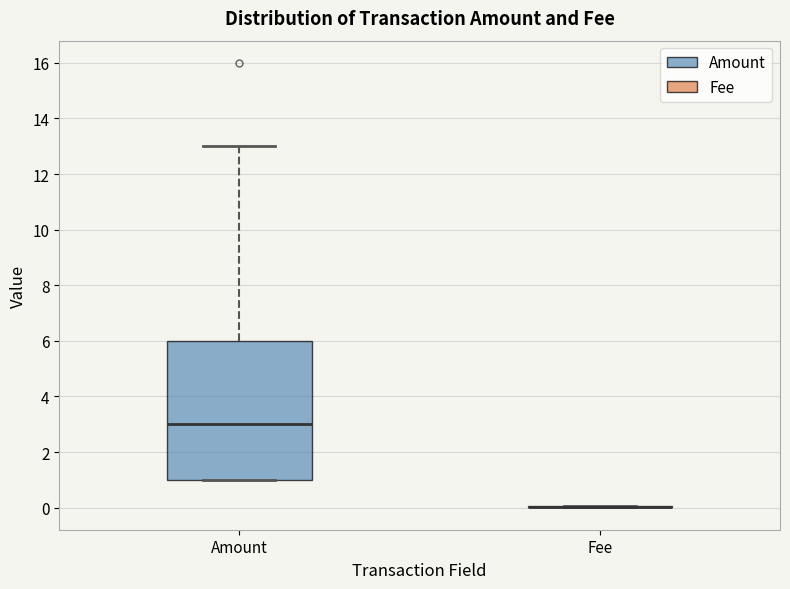

Reading left to right, read every box against the y-axis: the position of its median line, the range the box covers, and the ends of its whiskers. The values are not printed on the chart, so give them approximately, as read against the axis.

Amount: median 3, box 1 to 6, whiskers 1 to 13
Fee: box collapsed to a line at 0, whiskers 0 to 0